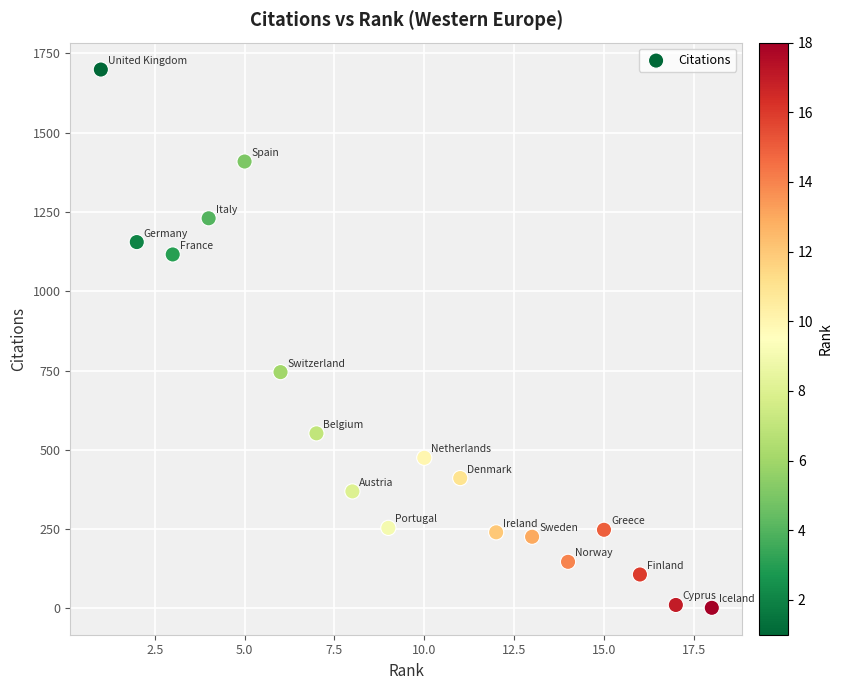

What is the range of Y values (max minus min)?

1697